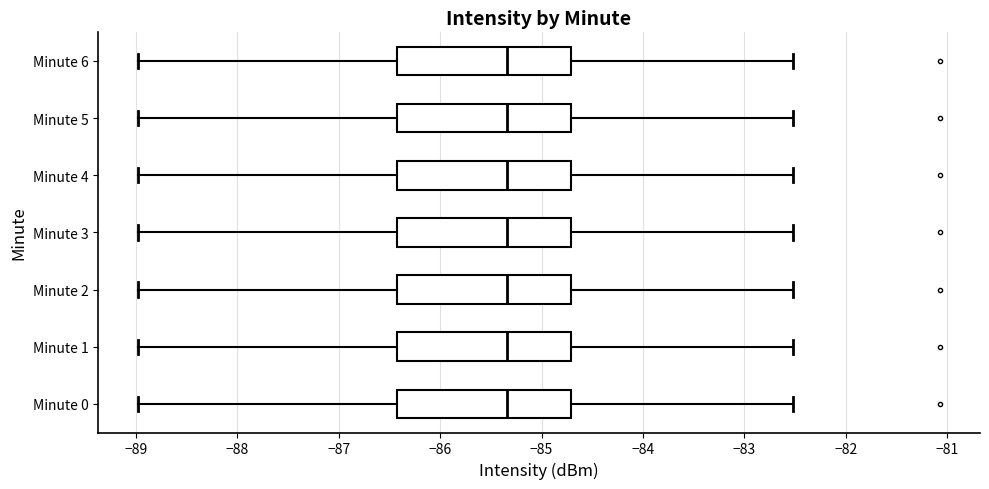

Where does the left whisker of the box for Minute 1 end on the x-axis? The values are not printed on the chart, so give them approximately, as read against the axis.

-89.0